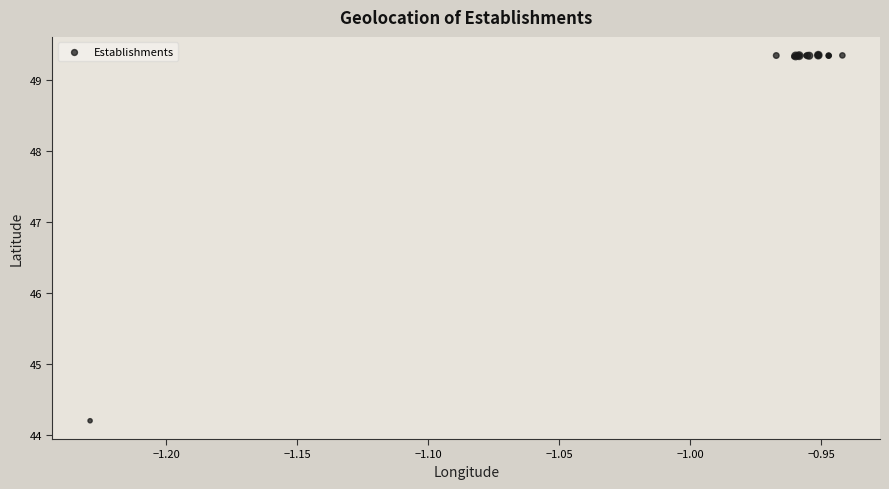

What Y value in the scatter plot is closest to 46?

44.2